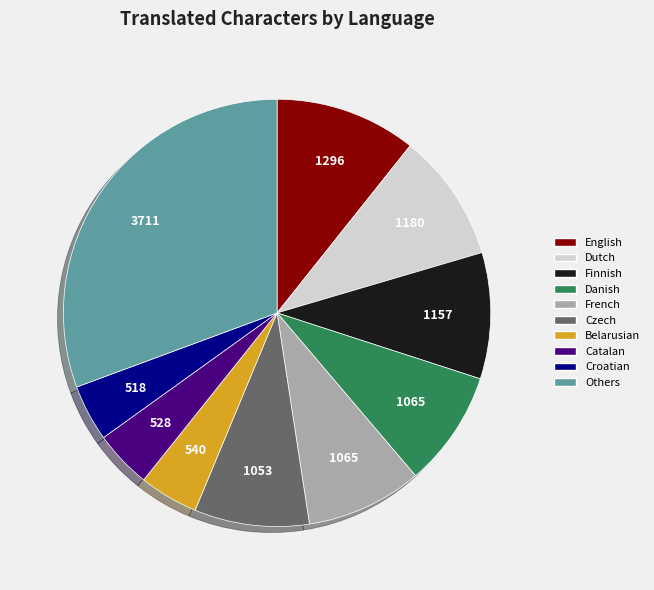

Is there a majority slice in this chart?

No